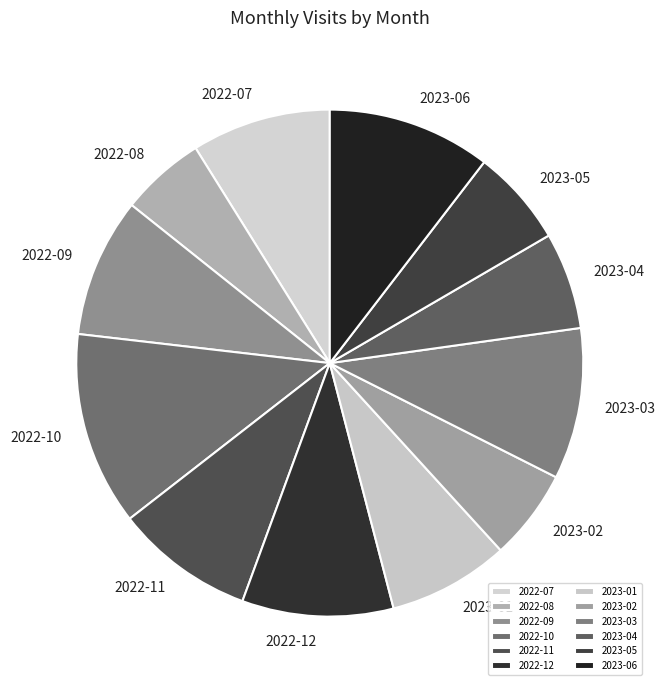

Does 2023-04 account for over 50% of the chart?

No